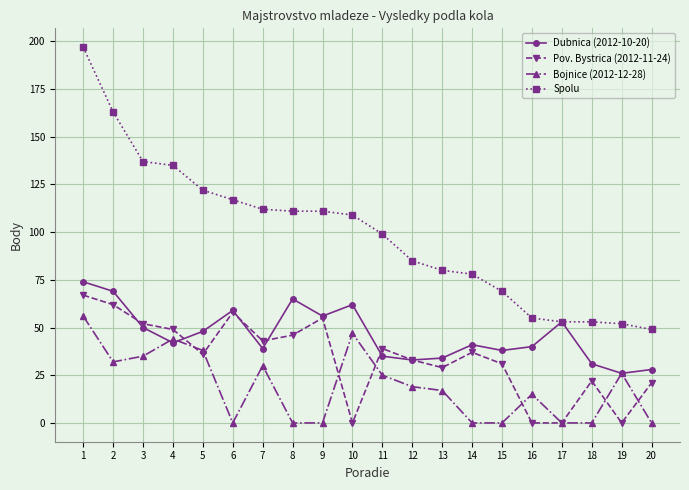

In Dubnica (2012-10-20), how many points are higher than both neighbors (excluding endpoints)?

5